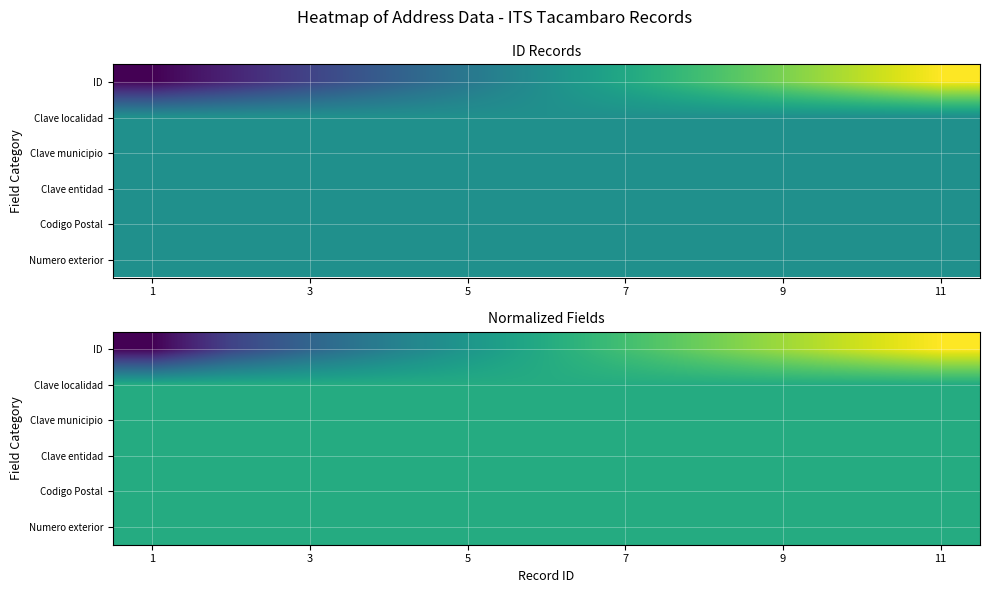

Which series has the largest range (max minus min)?

ID